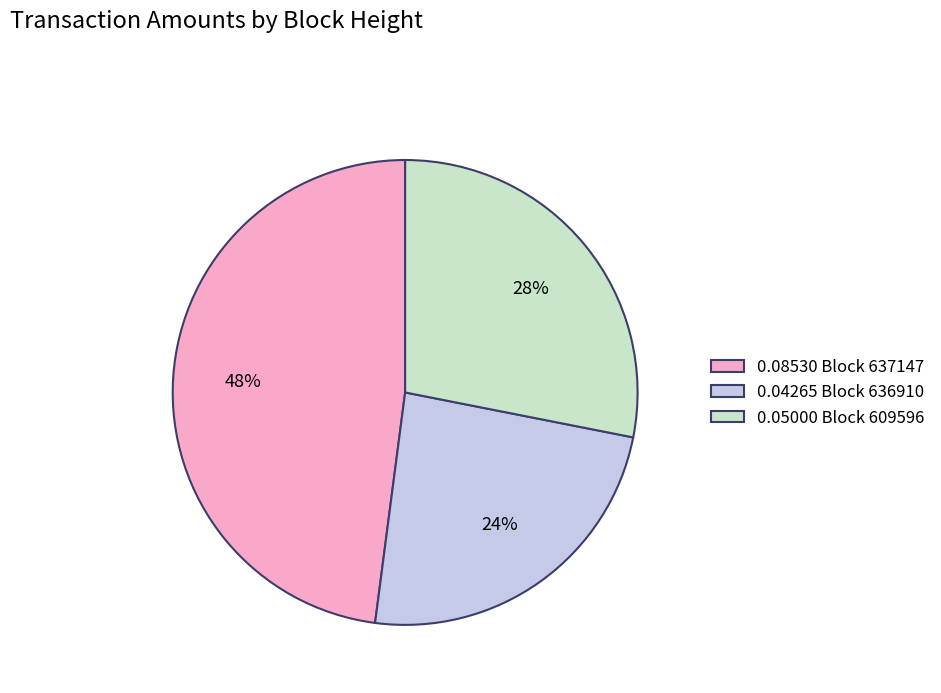

Is there any slice that represents more than half of the pie?

No